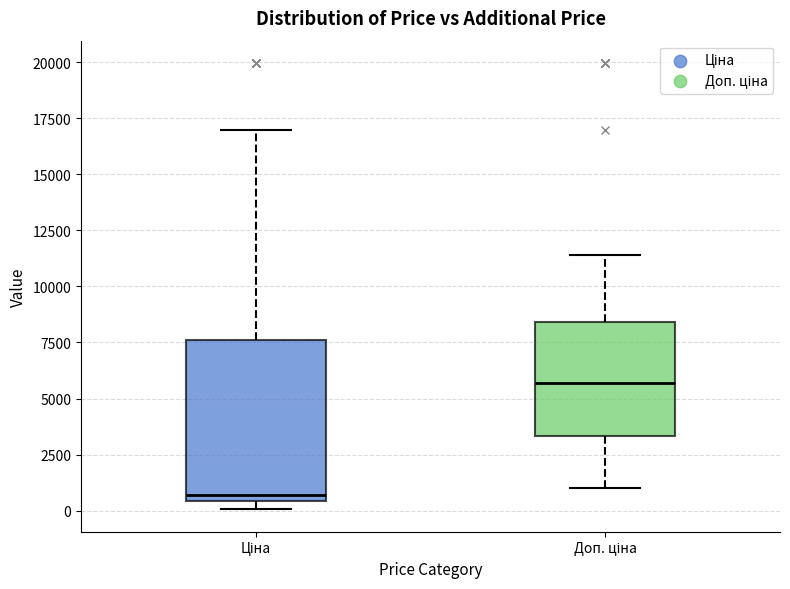

Which box is the tallest, from its lower edge to its upper edge?

Ціна